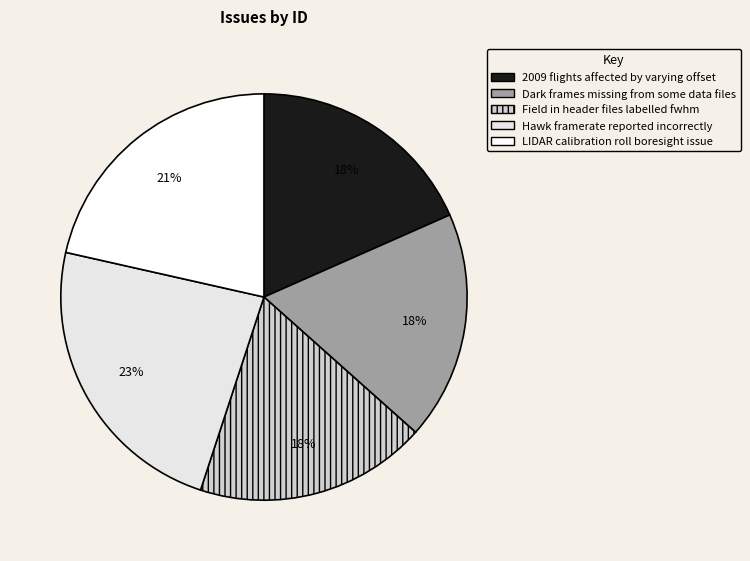

True or false: 2009 flights affected by varying offset accounts for 25% of the total.

False